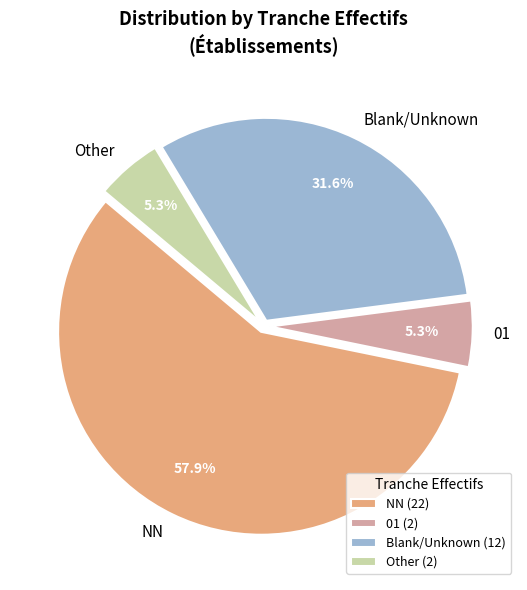

What is the ratio of the value at NN (22) to the value at Blank/Unknown (12)?

1.8